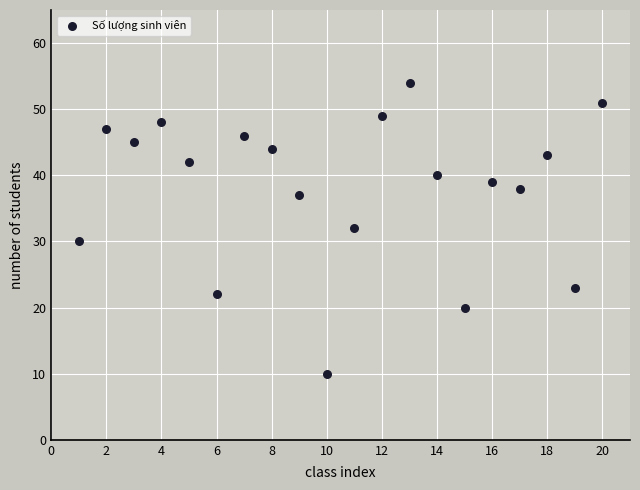

What is the range of Y values (max minus min)?

44